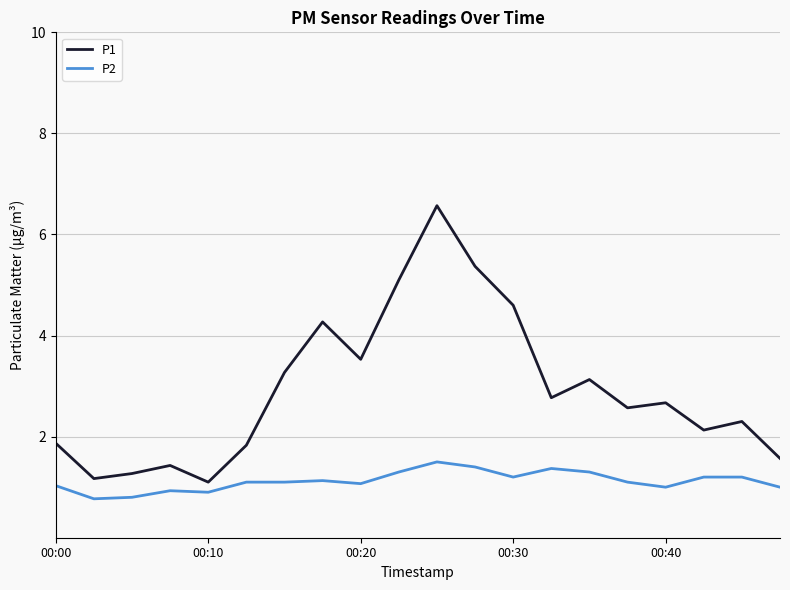

What is the minimum value for P1?

1.1